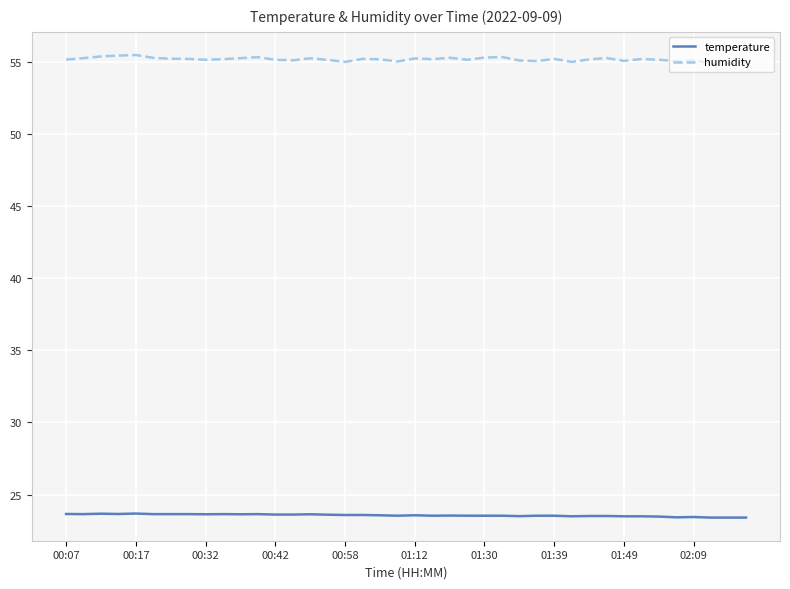

True or false: humidity and temperature intersect in this chart.

False